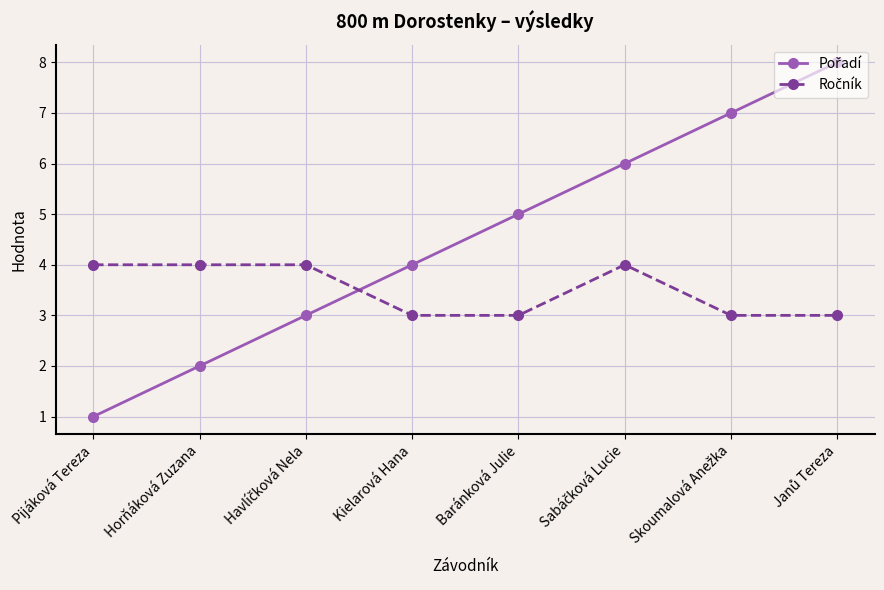

What is the label of the 1st point from the left?

Pijáková Tereza